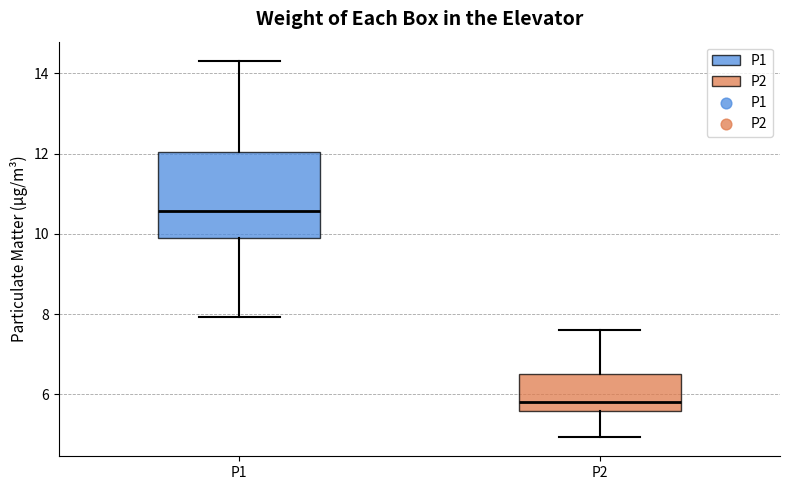

Reading left to right, read every box against the y-axis: the position of its median line, the range the box covers, and the ends of its whiskers. The values are not printed on the chart, so give them approximately, as read against the axis.

P1: median 10.6, box 9.8 to 12.0, whiskers 8.0 to 14.4
P2: median 5.8, box 5.6 to 6.6, whiskers 5.0 to 7.6